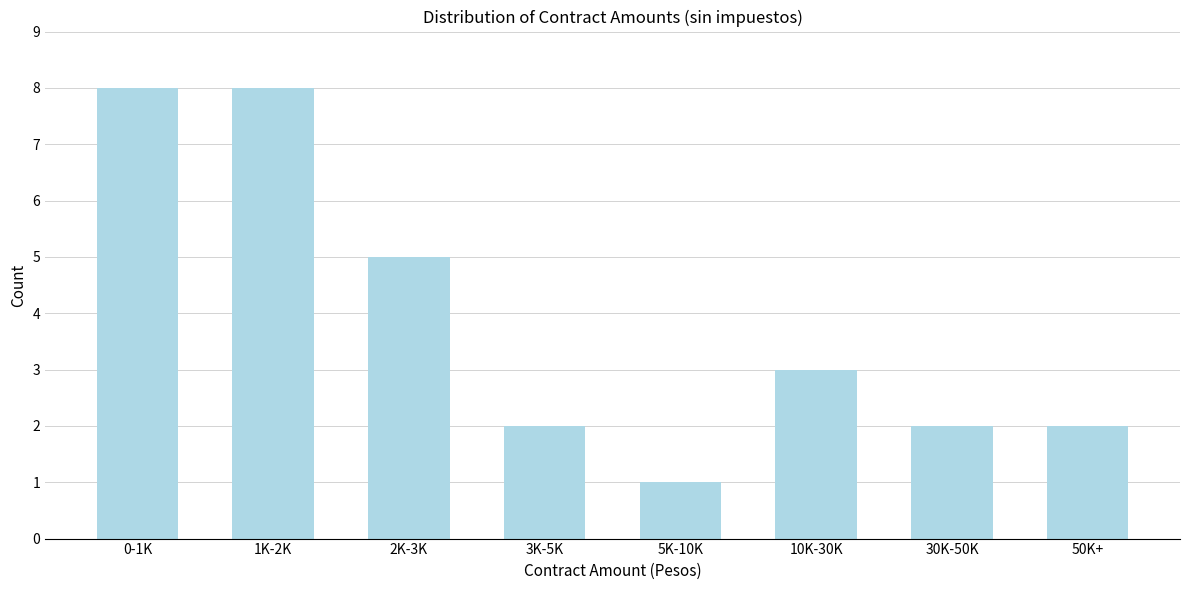

Reading left to right, transcribe all the data shown in this chart.

0-1K=8	1K-2K=8	2K-3K=5	3K-5K=2	5K-10K=1	10K-30K=3	30K-50K=2	50K+=2